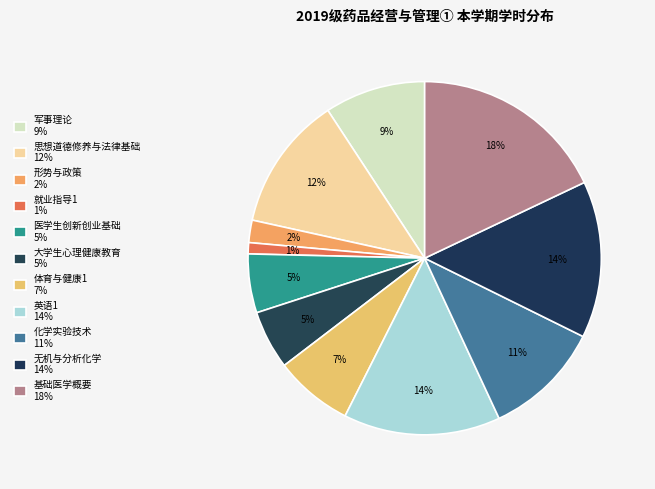

How many slices are in this pie chart?

11